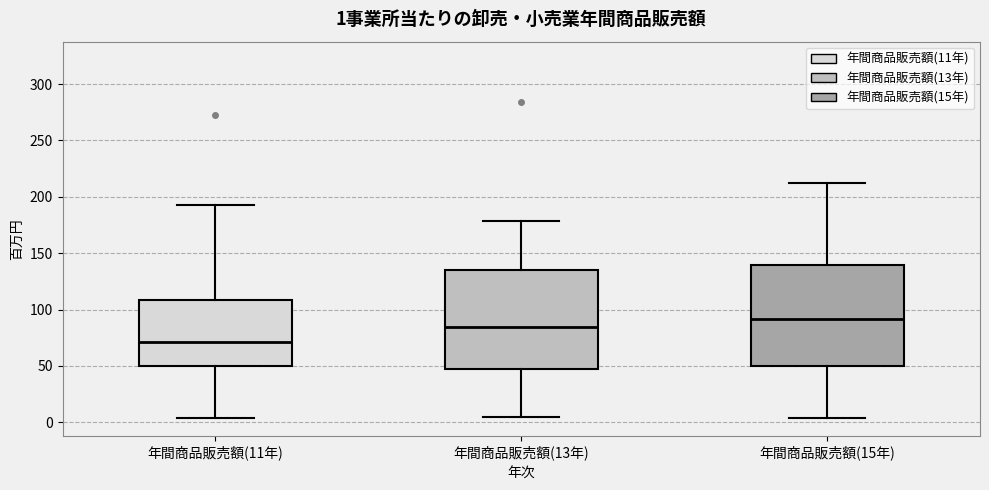

Which box's median line is the highest?

年間商品販売額(15年)